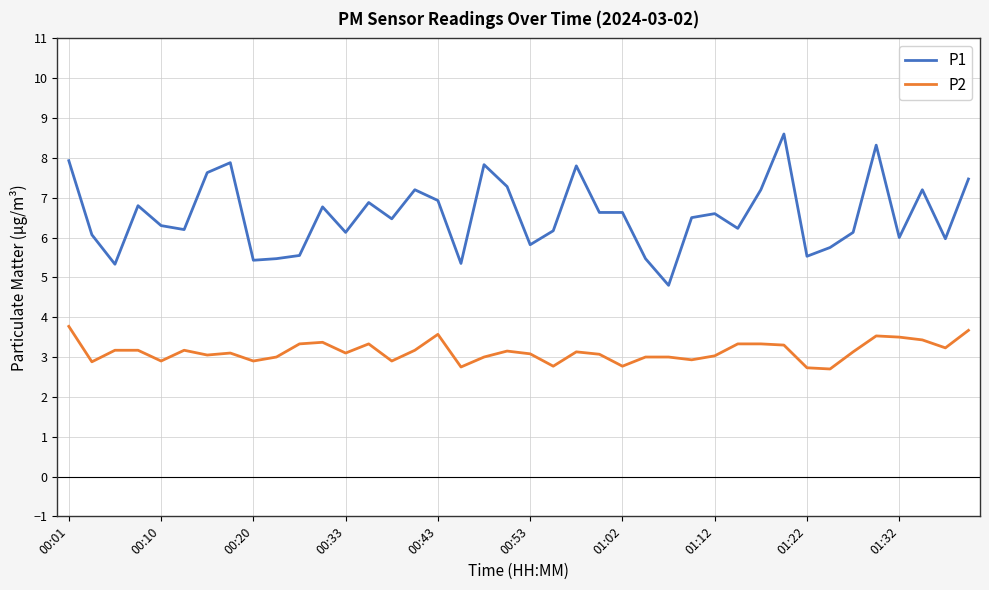

What is the smallest value displayed?

2.7